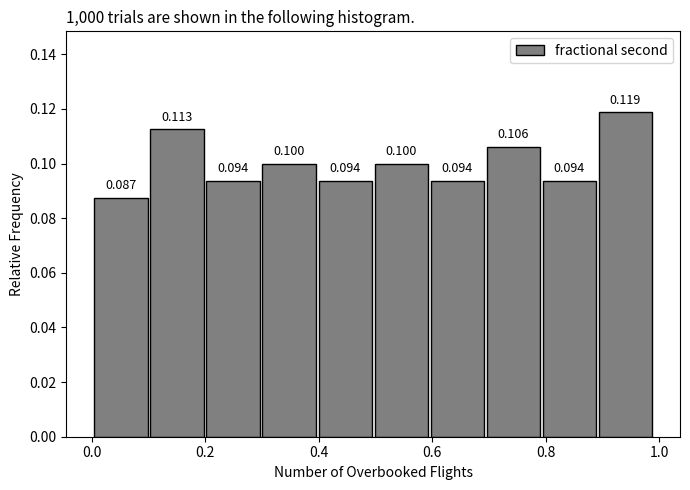

Which range on the x-axis has the tallest bar?

0.90 to 0.98